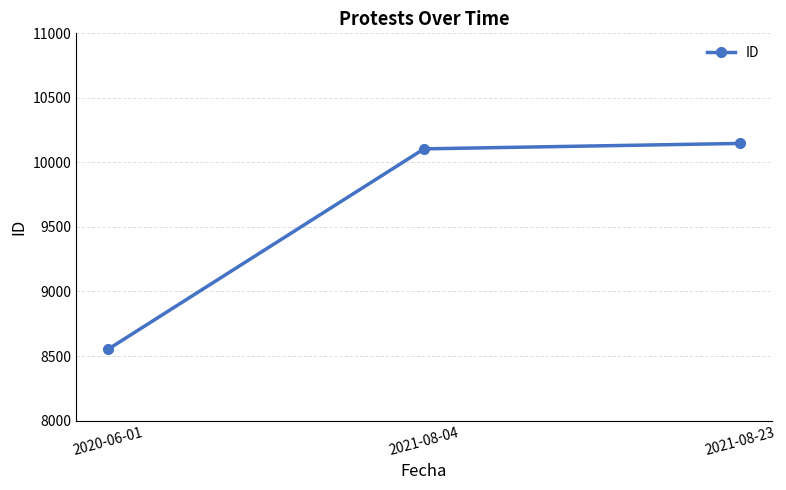

Does the chart have visible grid lines?

Yes